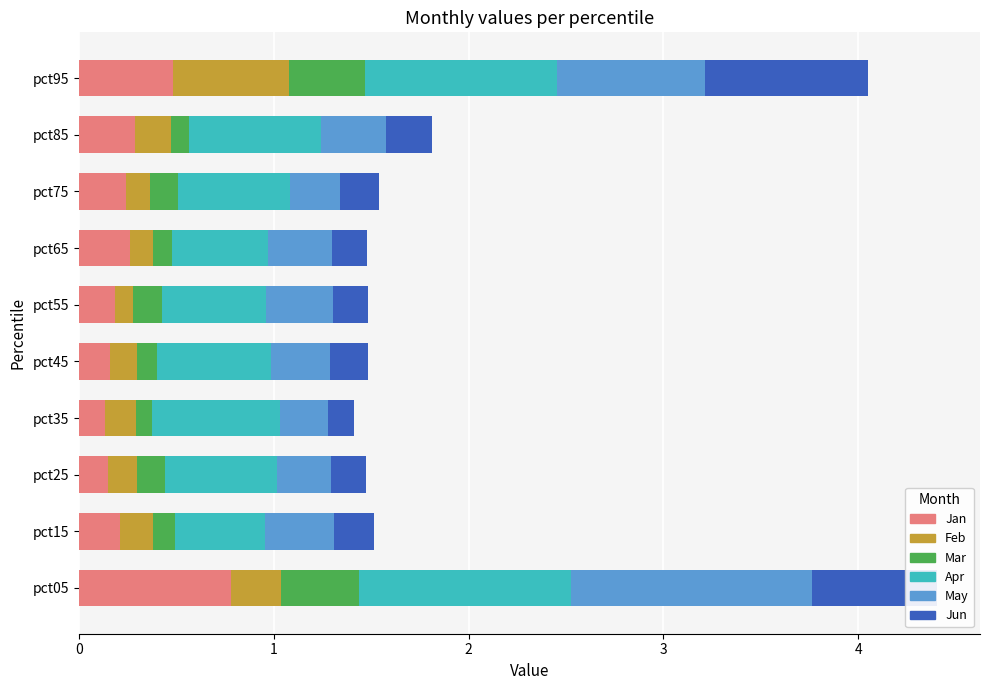

What is the total value across all series at pct45?

1.5